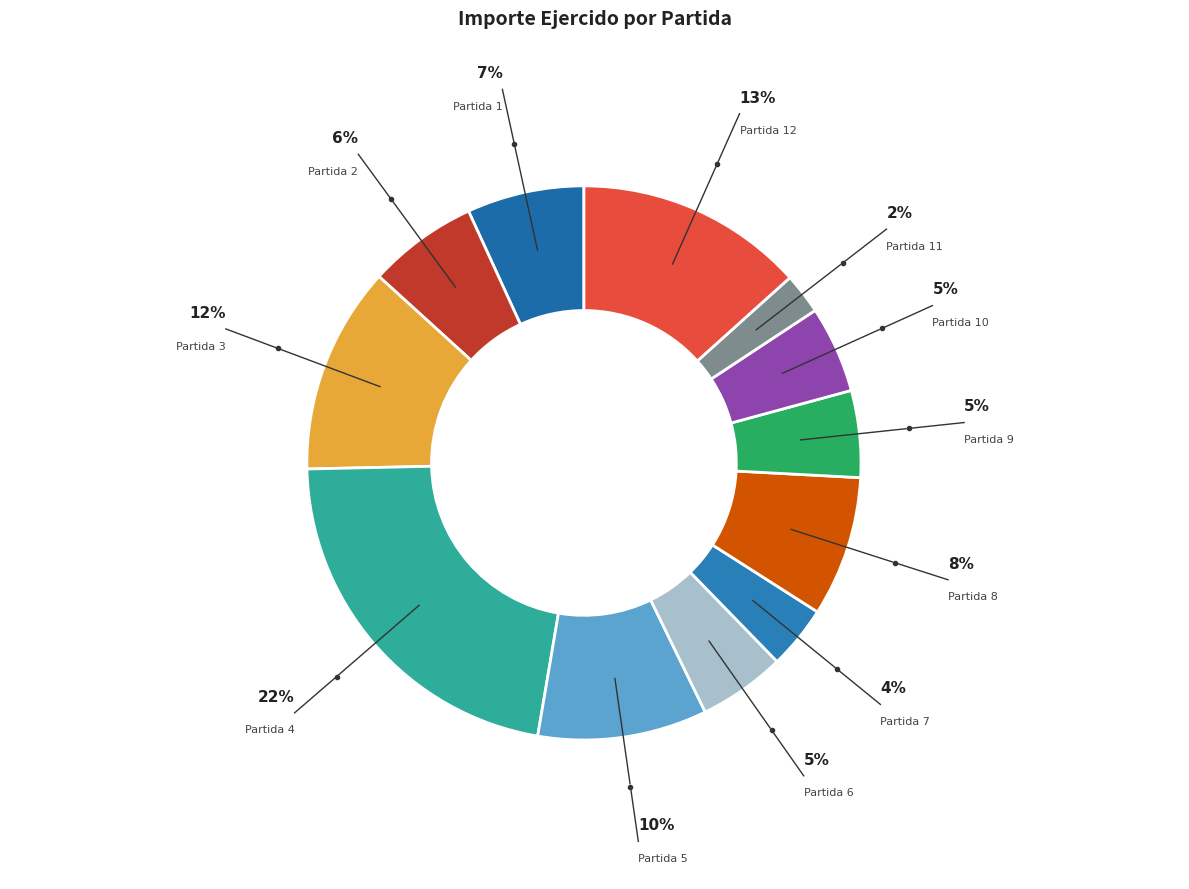

How many slices are in this pie chart?

12